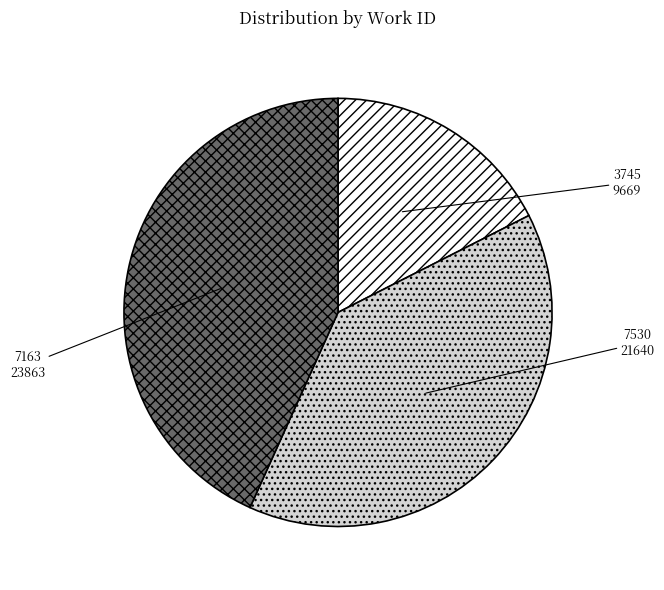

Which slice is the smallest?

3745